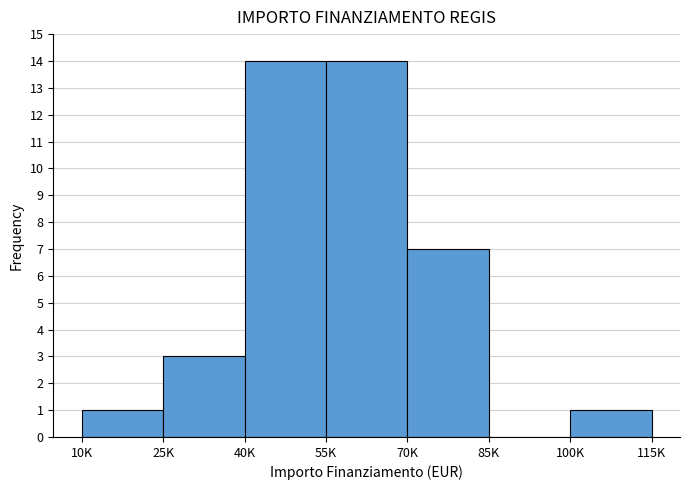

Reading right to left, what are all the values shown in this chart?

100K=1	85K=0	70K=7	55K=14	40K=14	25K=3	10K=1